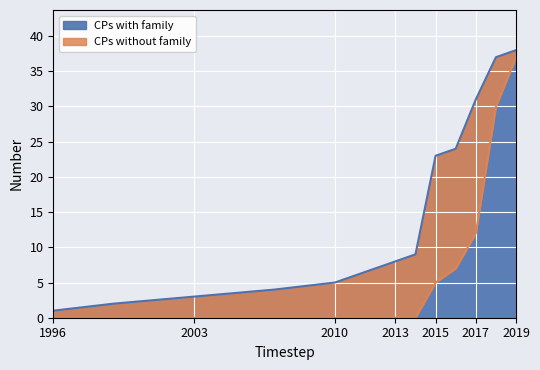

How many series are shown in this chart?

2